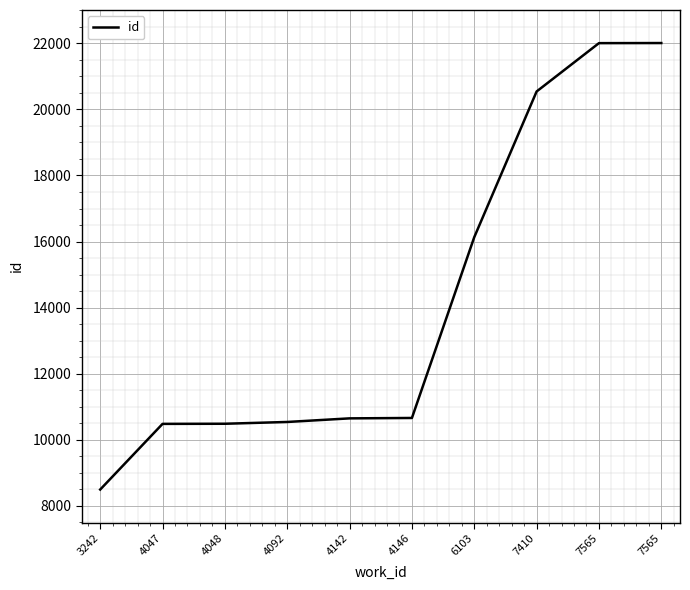

List the labels in order of value, smallest first.

3242, 4047, 4048, 4092, 4142, 4146, 6103, 7410, 7565, 7565